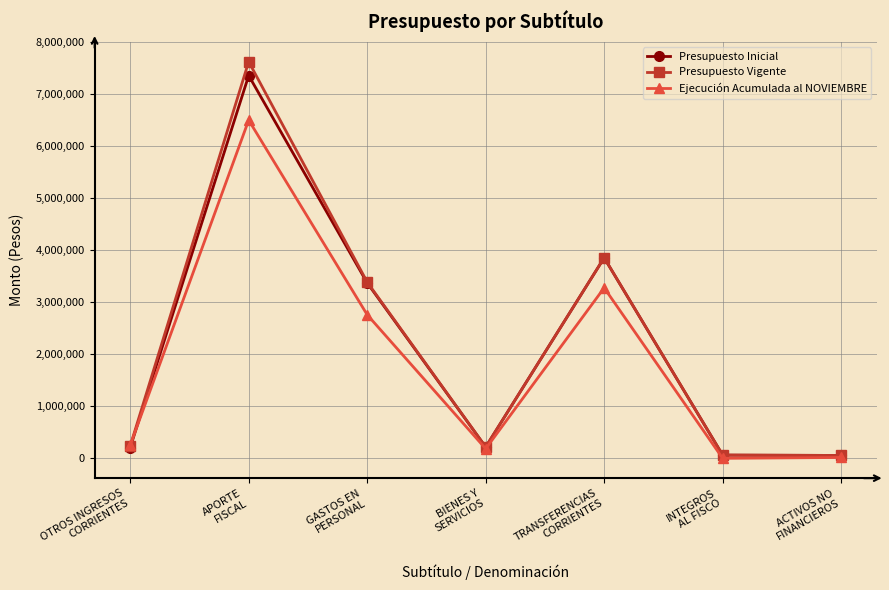

How many lines are shown in the chart?

3